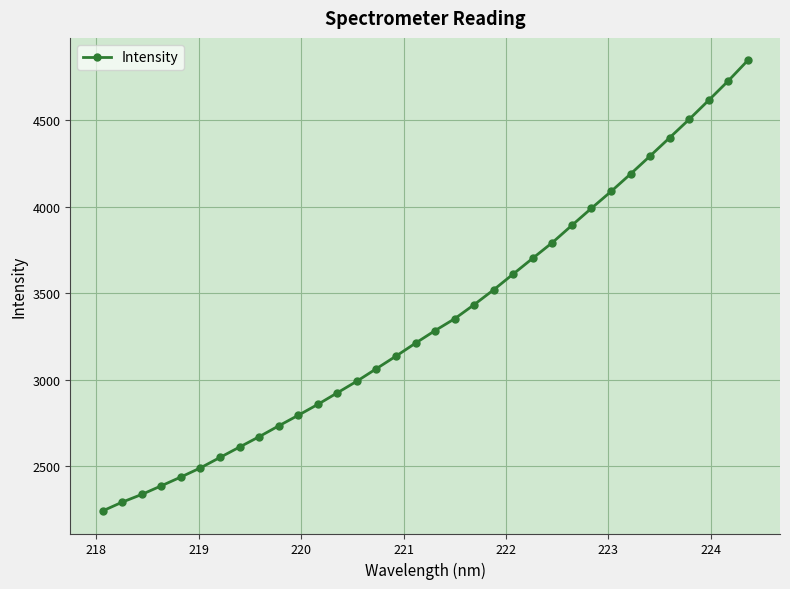

What is the value of the 20th point from the left?

3433.8